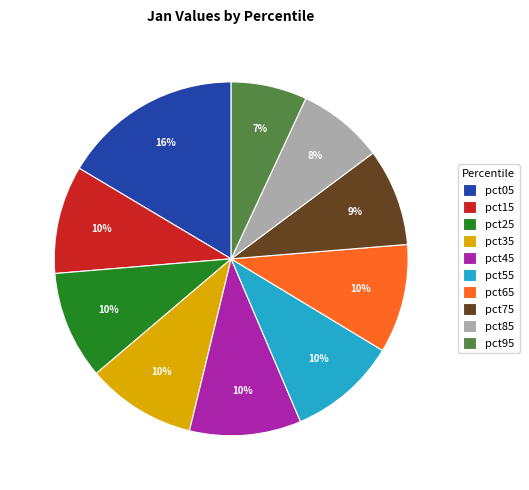

Is it true that pct25 is 22% of the pie?

False